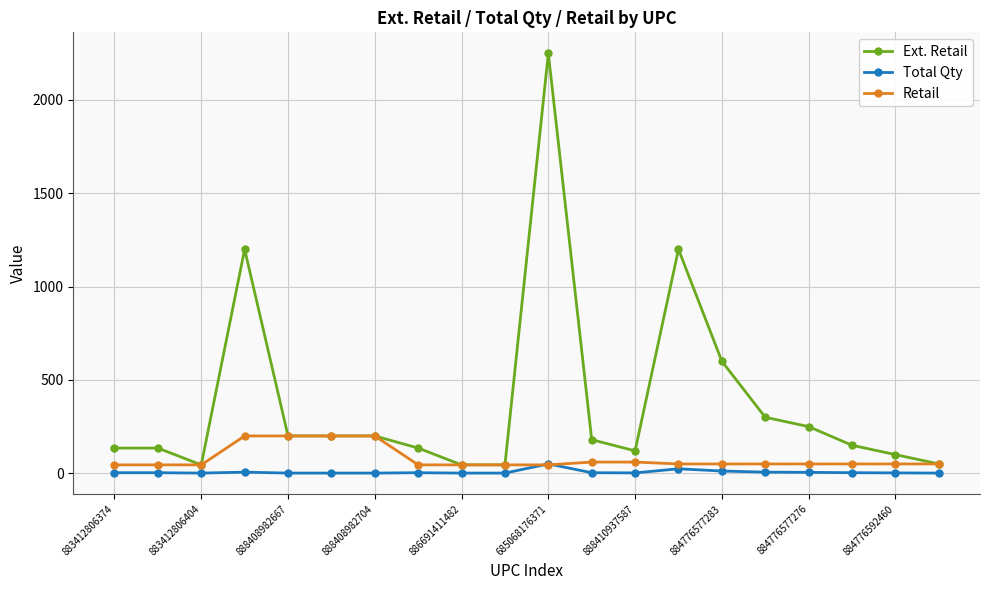

Which series has the widest spread of values?

Ext. Retail